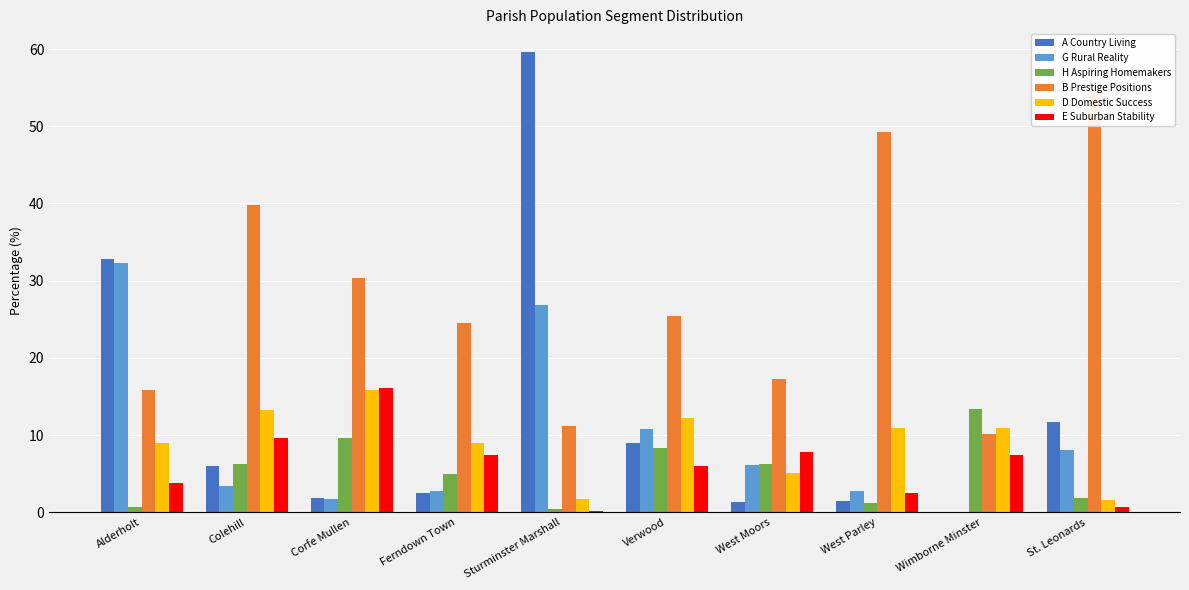

Rank the series at Wimborne Minster from highest to lowest value.

H Aspiring Homemakers, D Domestic Success, B Prestige Positions, E Suburban Stability, G Rural Reality, A Country Living